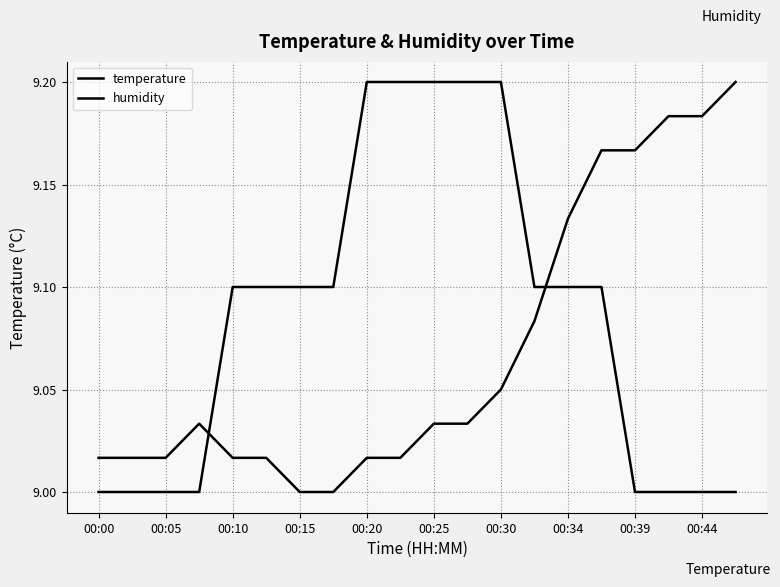

Is this an area chart (filled region under the line)?

No